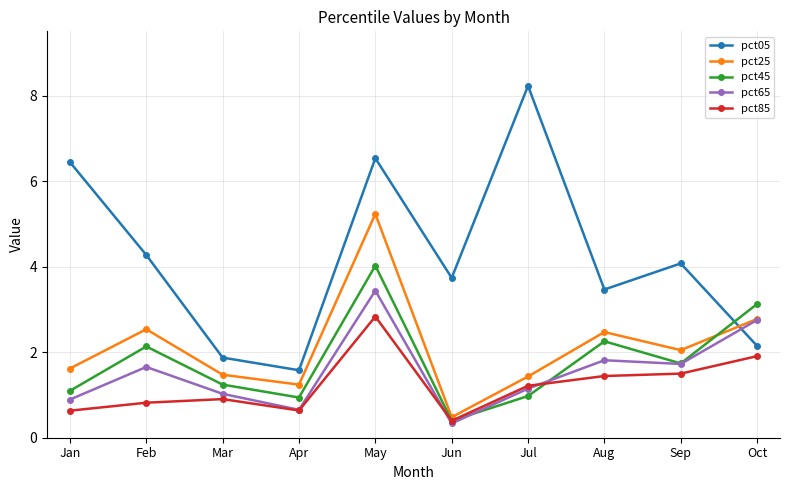

Read the pct65 value at Apr.

0.7